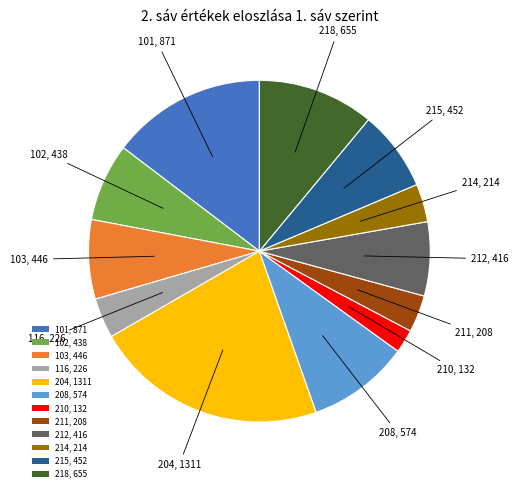

The 212, 416 slice represents 17% of the pie. True or false?

False